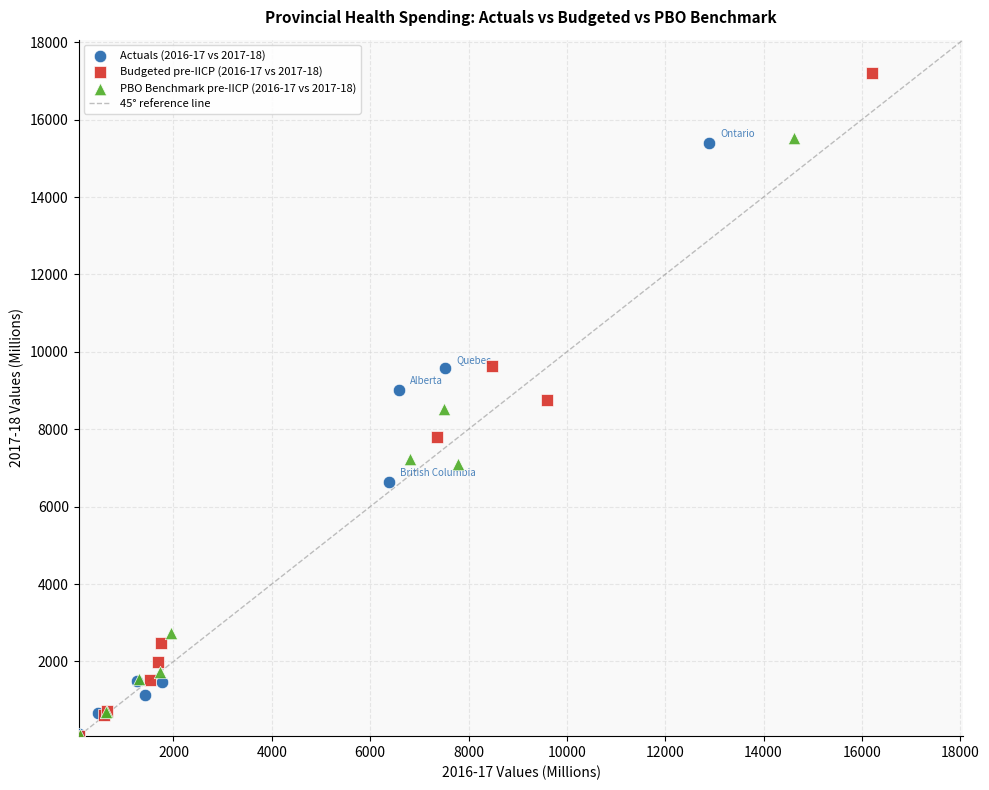

Which series has the widest spread of Y values?

Budgeted pre-IICP (2016-17 vs 2017-18)